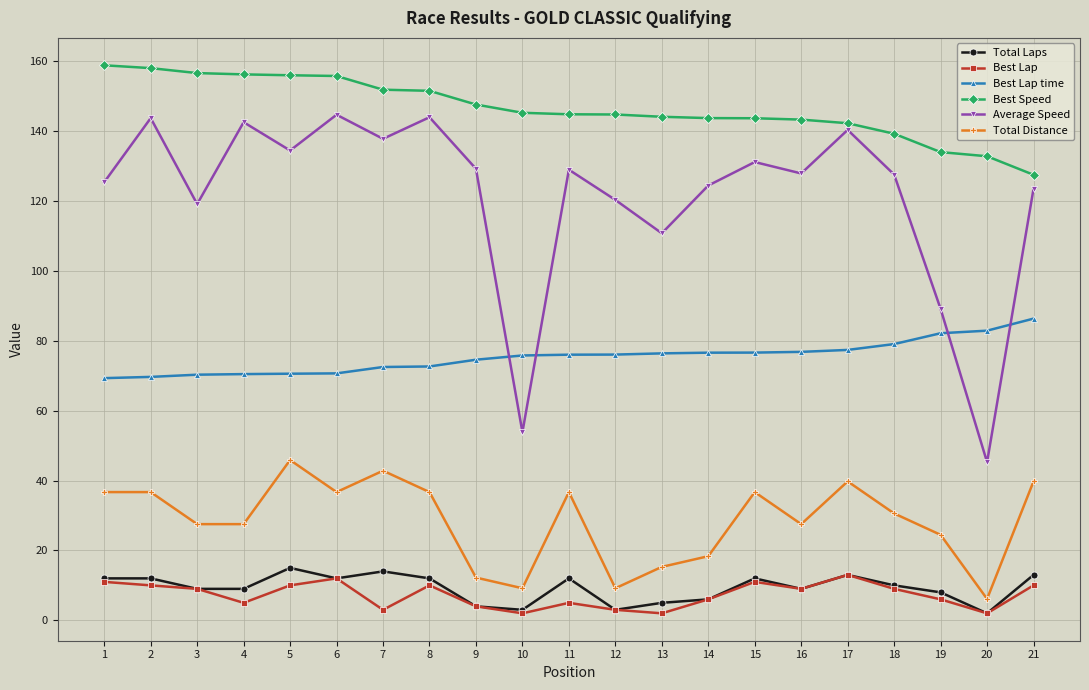

At 5, list the series in order from smallest to largest.

Best Lap, Total Laps, Total Distance, Best Lap time, Average Speed, Best Speed